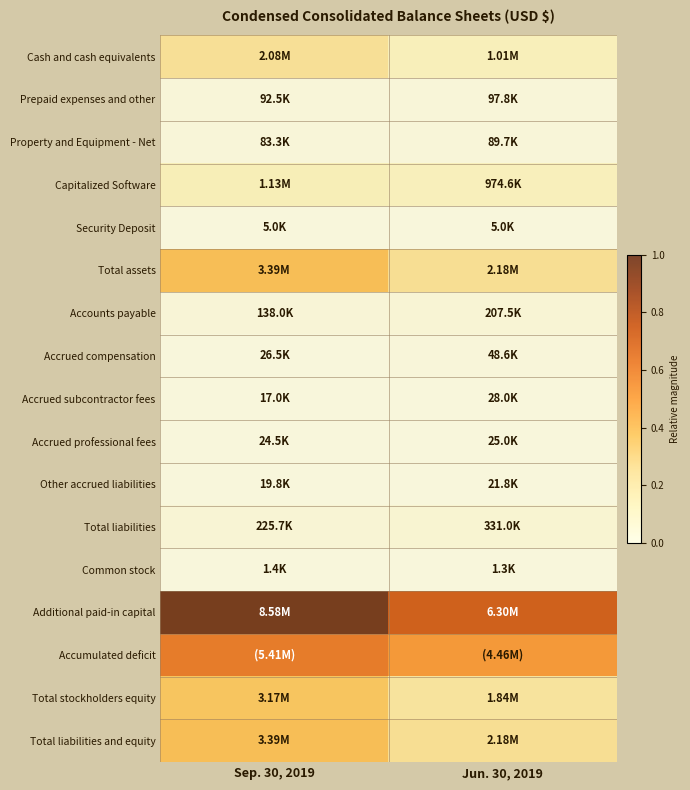

Reading left to right, extract all data points from this chart.

Cash and cash equivalents: Sep. 30, 2019=0.2	Jun. 30, 2019=0.1
Prepaid expenses and other: Sep. 30, 2019=0.0	Jun. 30, 2019=0.0
Property and Equipment - Net: Sep. 30, 2019=0.0	Jun. 30, 2019=0.0
Capitalized Software: Sep. 30, 2019=0.1	Jun. 30, 2019=0.1
Security Deposit: Sep. 30, 2019=0.0	Jun. 30, 2019=0.0
Total assets: Sep. 30, 2019=0.4	Jun. 30, 2019=0.3
Accounts payable: Sep. 30, 2019=0.0	Jun. 30, 2019=0.0
Accrued compensation: Sep. 30, 2019=0.0	Jun. 30, 2019=0.0
Accrued subcontractor fees: Sep. 30, 2019=0.0	Jun. 30, 2019=0.0
Accrued professional fees: Sep. 30, 2019=0.0	Jun. 30, 2019=0.0
Other accrued liabilities: Sep. 30, 2019=0.0	Jun. 30, 2019=0.0
Total liabilities: Sep. 30, 2019=0.0	Jun. 30, 2019=0.0
Common stock: Sep. 30, 2019=0.0	Jun. 30, 2019=0.0
Additional paid-in capital: Sep. 30, 2019=1.0	Jun. 30, 2019=0.7
Accumulated deficit: Sep. 30, 2019=0.6	Jun. 30, 2019=0.5
Total stockholders equity: Sep. 30, 2019=0.4	Jun. 30, 2019=0.2
Total liabilities and equity: Sep. 30, 2019=0.4	Jun. 30, 2019=0.3